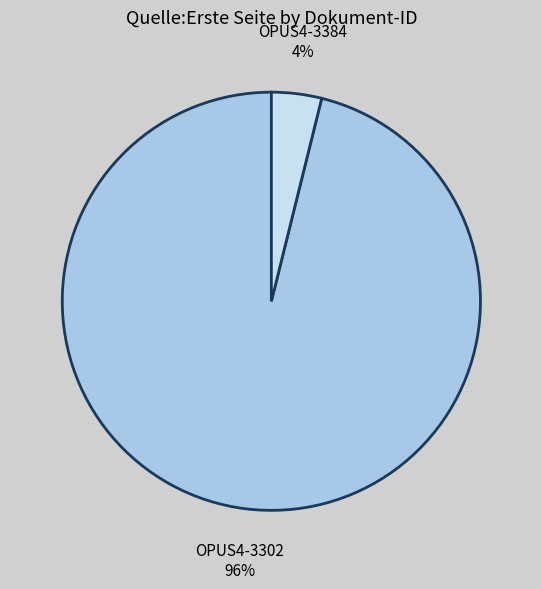

To the nearest percent, what percentage of the pie is OPUS4-3384?

4%